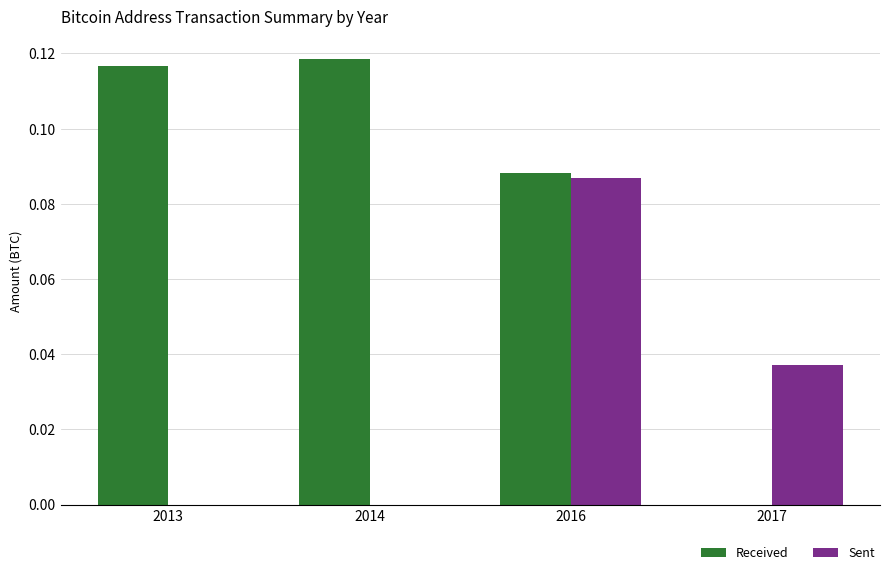

Are the bars horizontal?

No